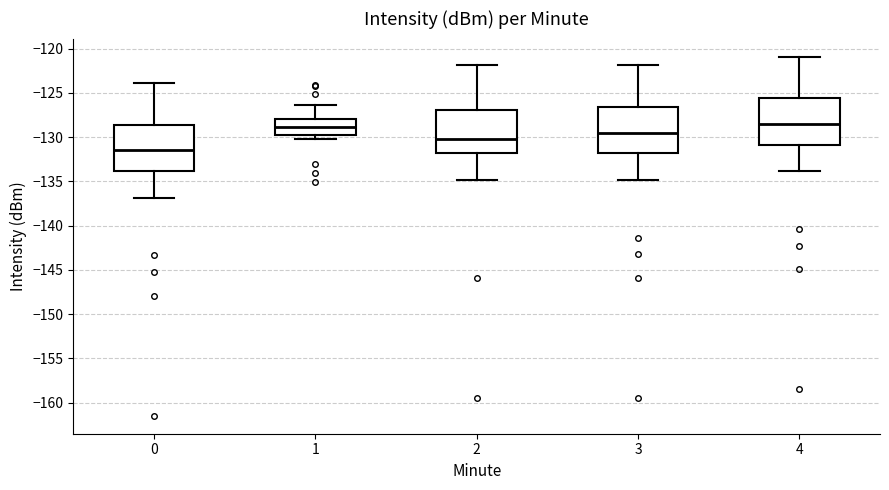

Where does the upper whisker of the box at x = 3 end on the y-axis? The values are not printed on the chart, so give them approximately, as read against the axis.

-122.0